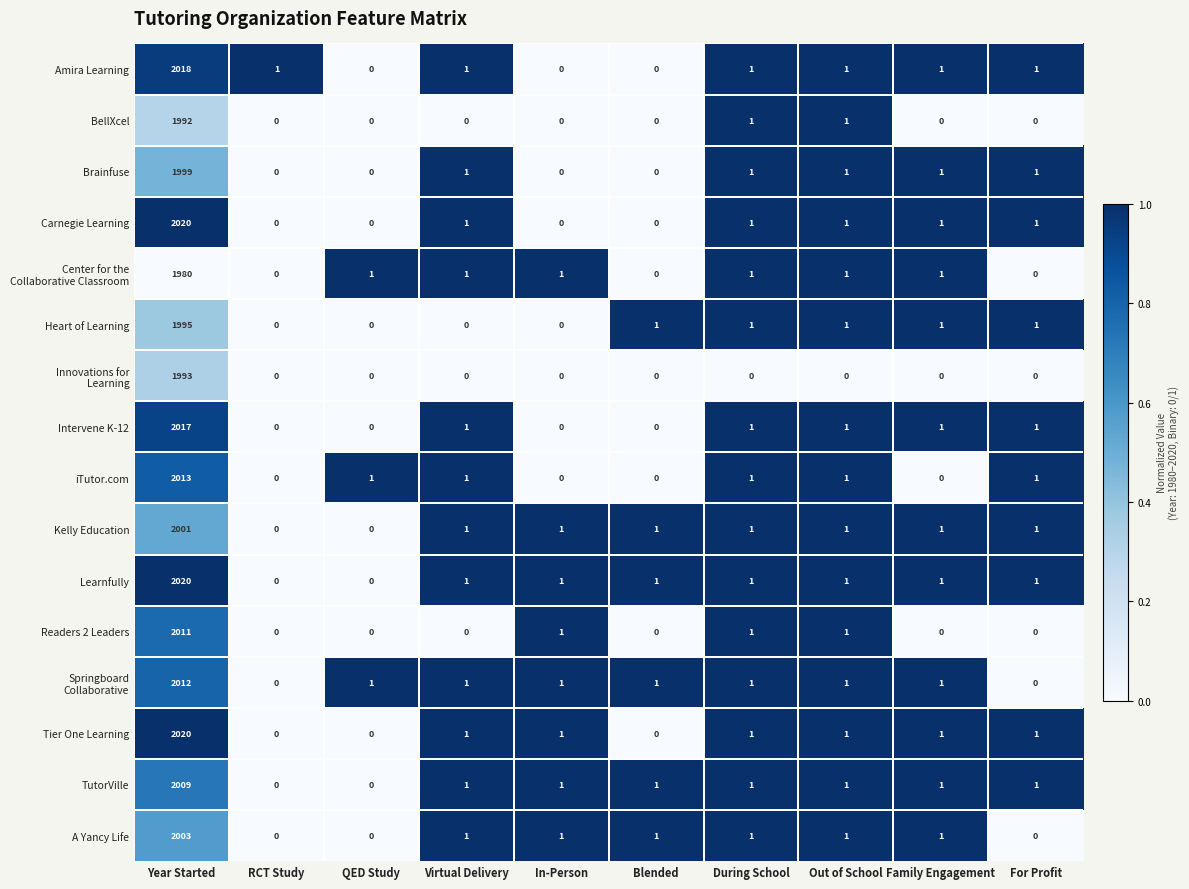

What is the maximum value shown in the chart?

2020